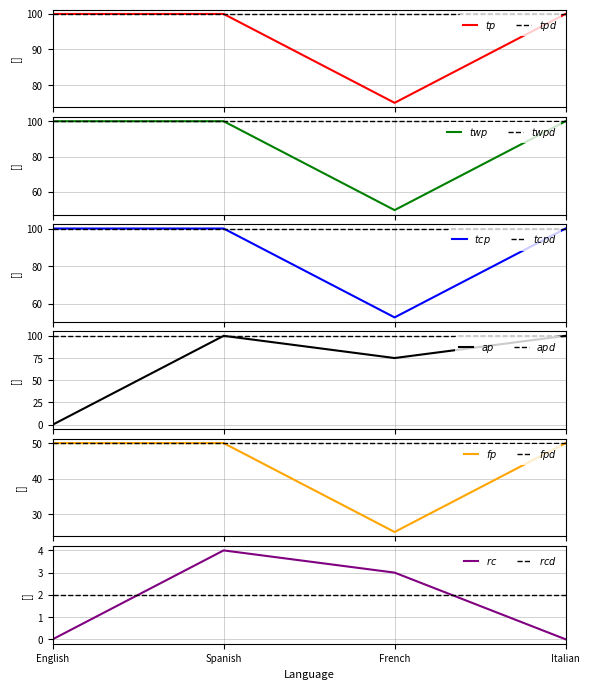

Rank the series by their maximum value, from highest to lowest.

translated_percent, translated_words_percent, translated_chars_percent, approved_percent, failing_percent, recent_changes